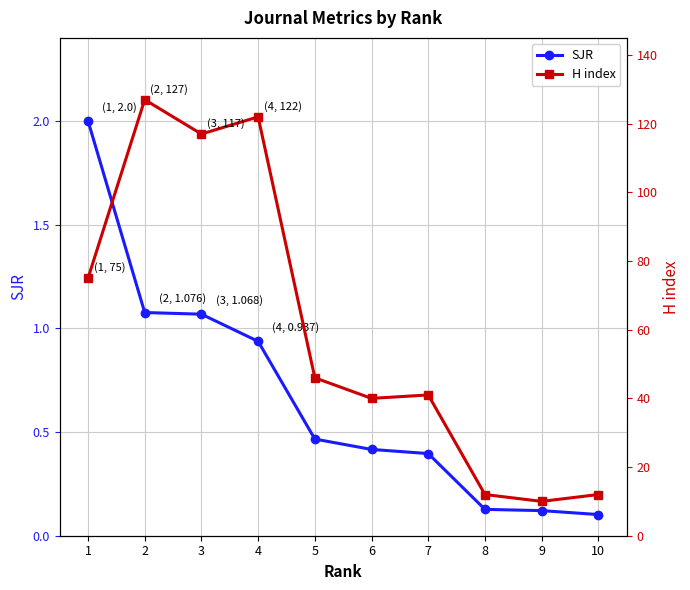

Is it true that H index equals 63.4 at 6?

False